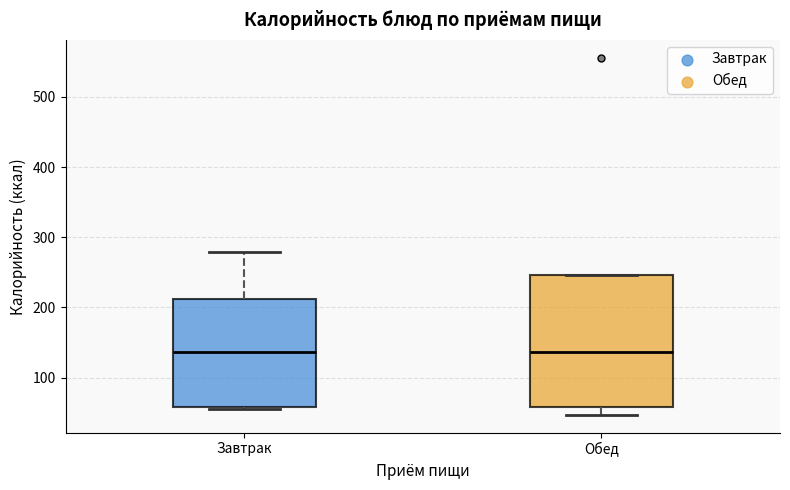

Which box is the tallest, from its lower edge to its upper edge?

Обед